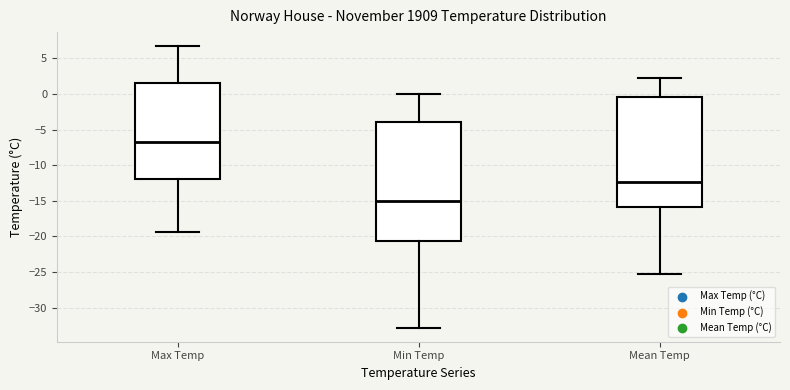

Reading left to right, read every box against the y-axis: the position of its median line, the range the box covers, and the ends of its whiskers. The values are not printed on the chart, so give them approximately, as read against the axis.

Max Temp: median -6.5, box -12.0 to 1.5, whiskers -19.5 to 6.5
Min Temp: median -15.0, box -20.5 to -4.0, whiskers -33.0 to 0.0
Mean Temp: median -12.5, box -16.0 to -0.5, whiskers -25.5 to 2.5